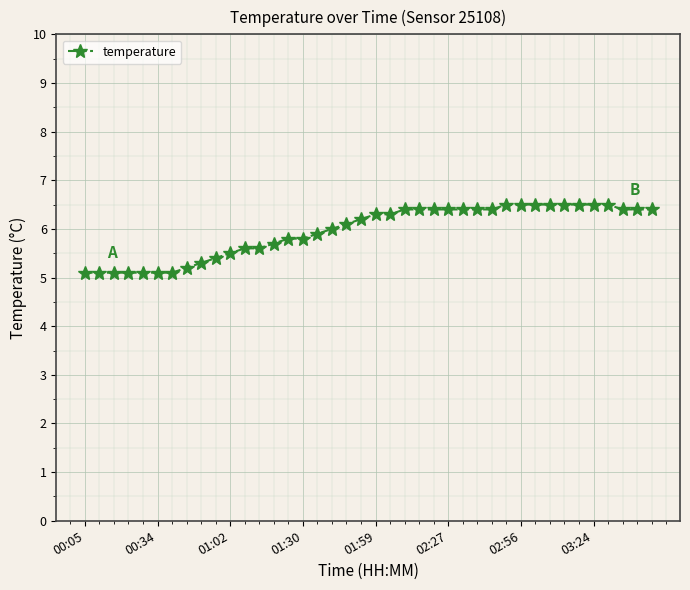

What is the maximum value shown in the chart?

6.5